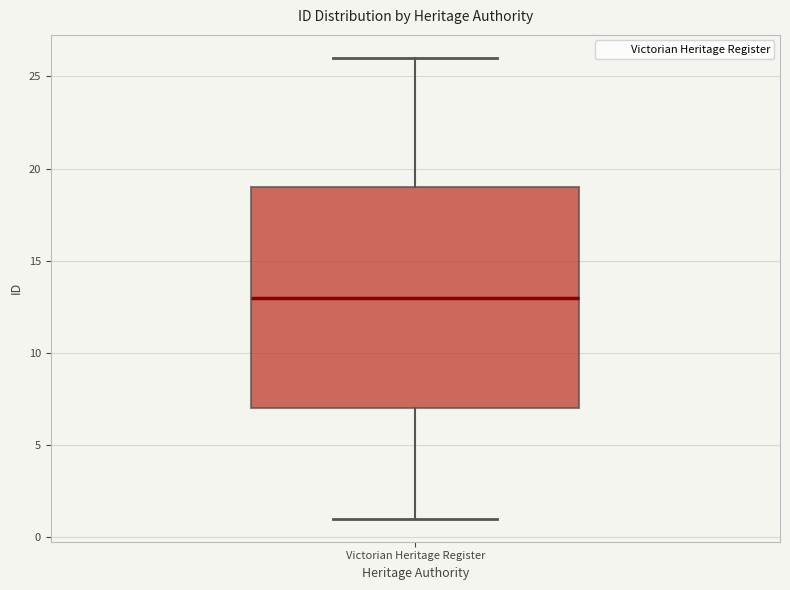

Read this box plot against the y-axis: the position of the median line, the range covered by the box, and the ends of both whiskers. The values are not printed on the chart, so give them approximately, as read against the axis.

median 13, box 7 to 19, whiskers 1 to 26